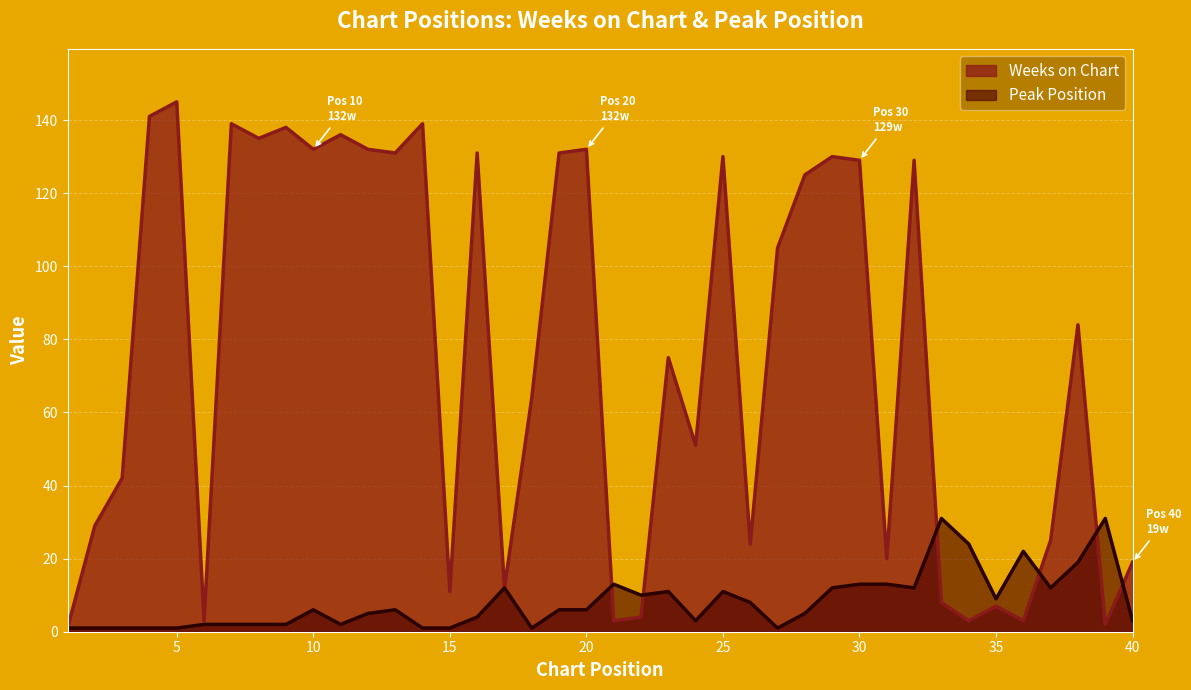

What are all the series names shown in the legend?

Weeks on Chart, Peak Position